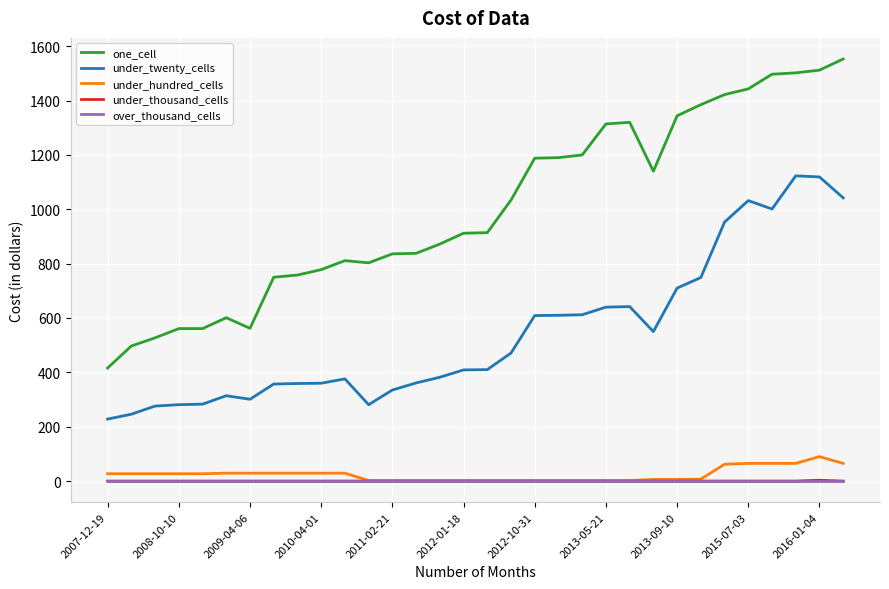

What is the maximum value for under_hundred_cells?

90